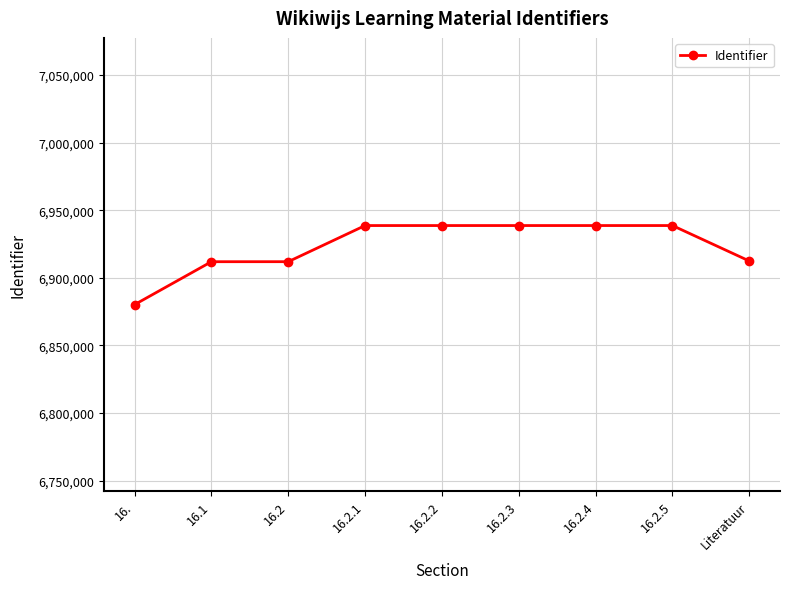

What is the sum of the values at Literatuur and 16.2.2?

13851185